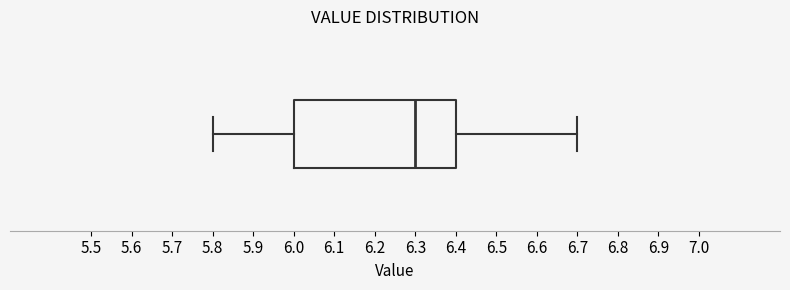

Where does the median line of the box sit on the x-axis? The values are not printed on the chart, so give them approximately, as read against the axis.

6.3